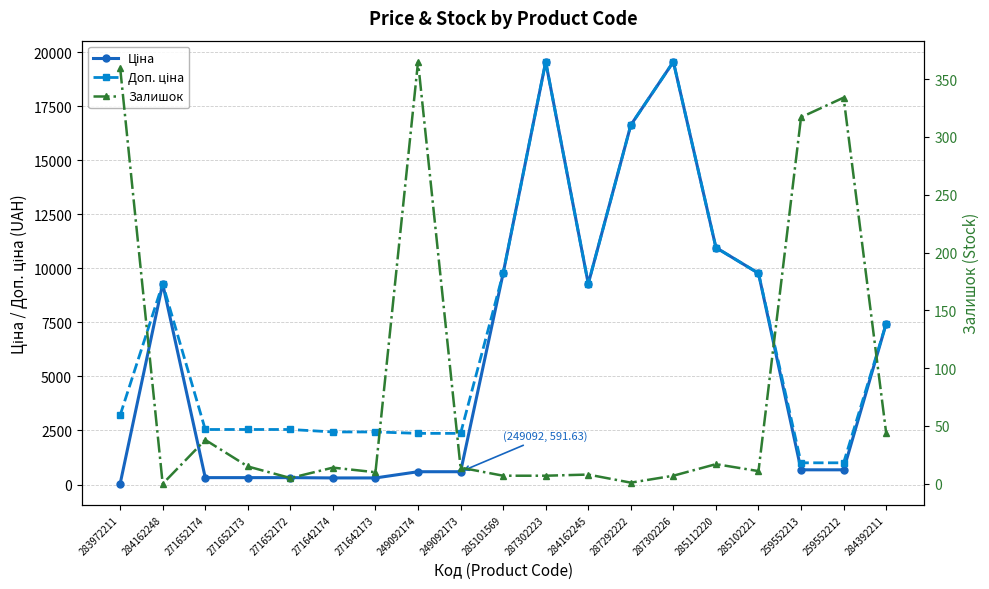

Is it true that Доп. ціна equals 18771.7 at 285112220?

False